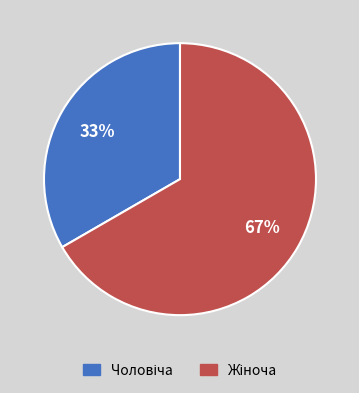

Is there any slice that represents more than half of the pie?

Yes